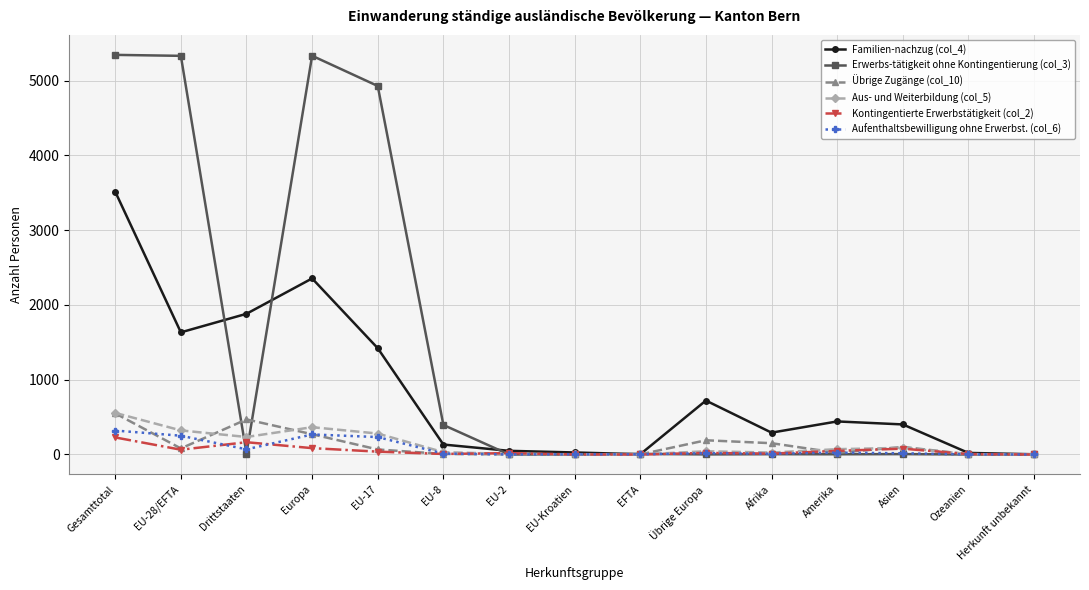

Is it true that Kontingentierte Erwerbstätigkeit (col_2) equals 0 at EFTA?

True